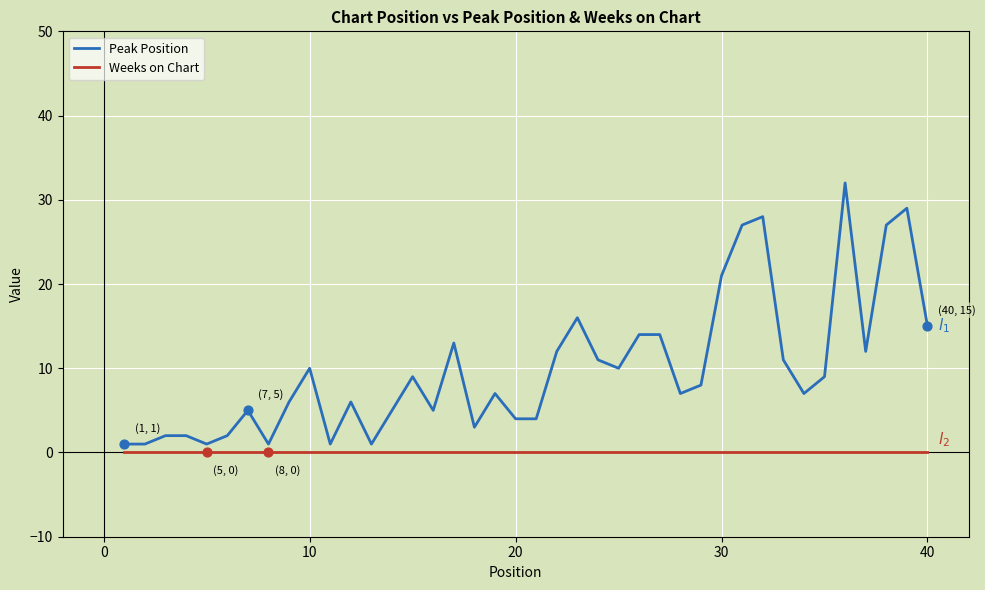

Which series has the largest total across all categories?

Peak Position